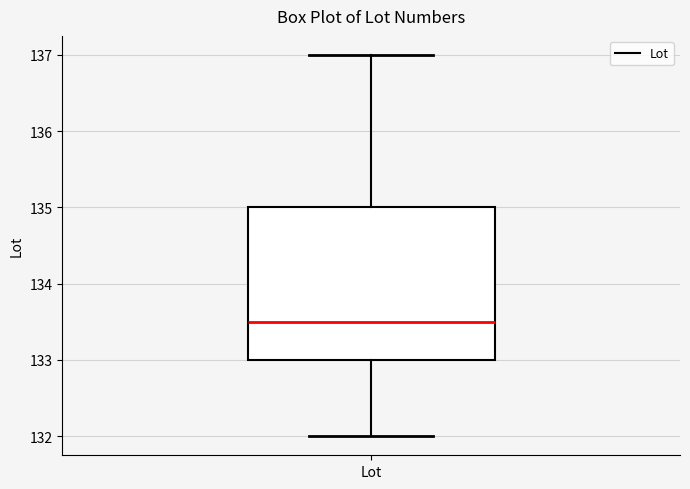

Read this box plot against the y-axis: the position of the median line, the range covered by the box, and the ends of both whiskers. The values are not printed on the chart, so give them approximately, as read against the axis.

median 133.5, box 133.0 to 135.0, whiskers 132.0 to 137.0